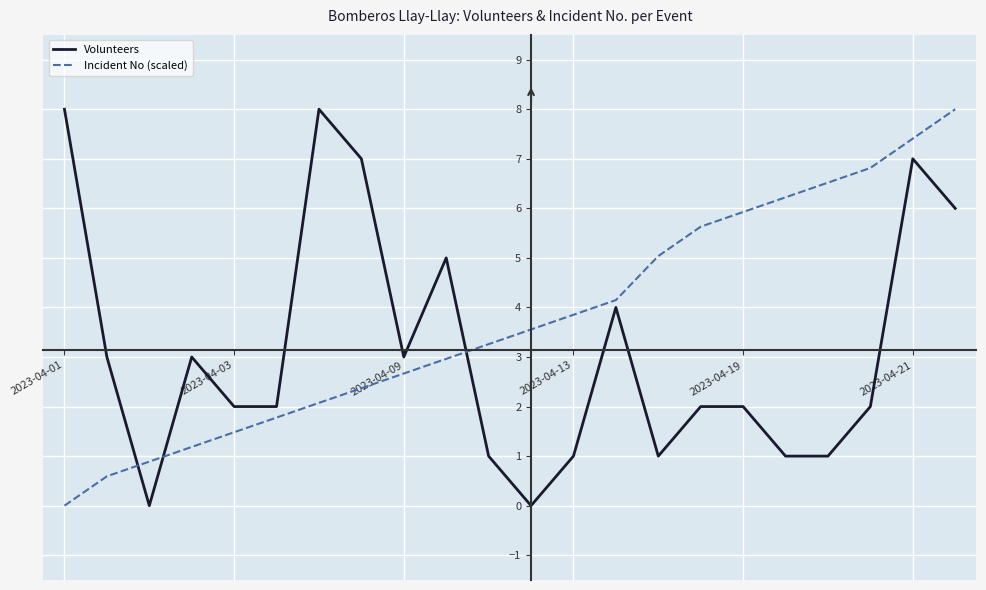

What is the average value of the Volunteers series?

3.1